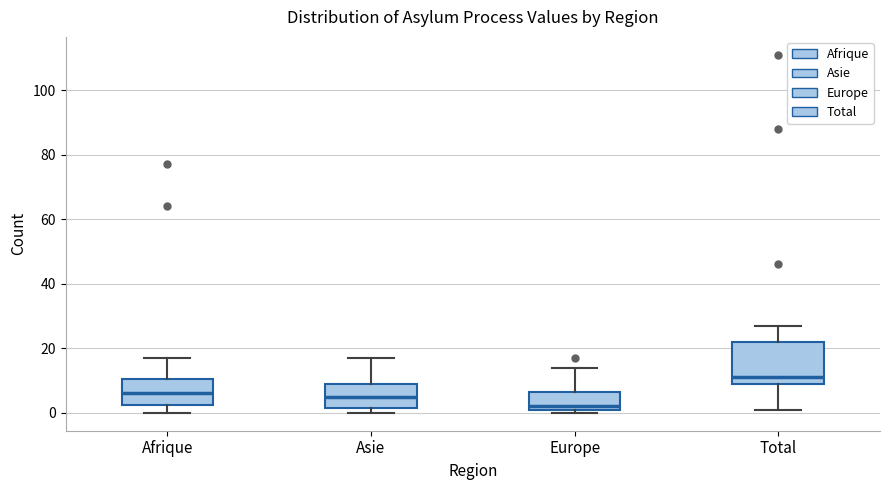

Which box's median line is the highest?

Total